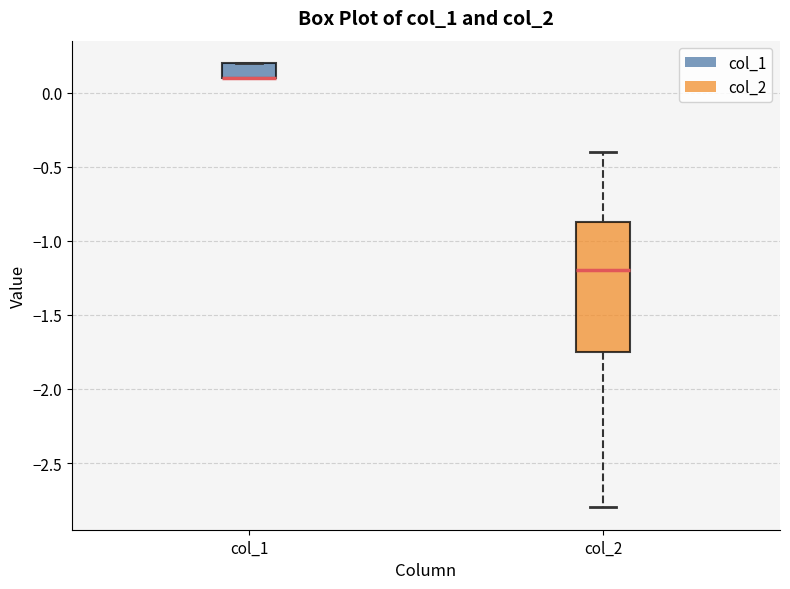

Where does the upper whisker of the box for col_2 end on the y-axis? The values are not printed on the chart, so give them approximately, as read against the axis.

-0.40